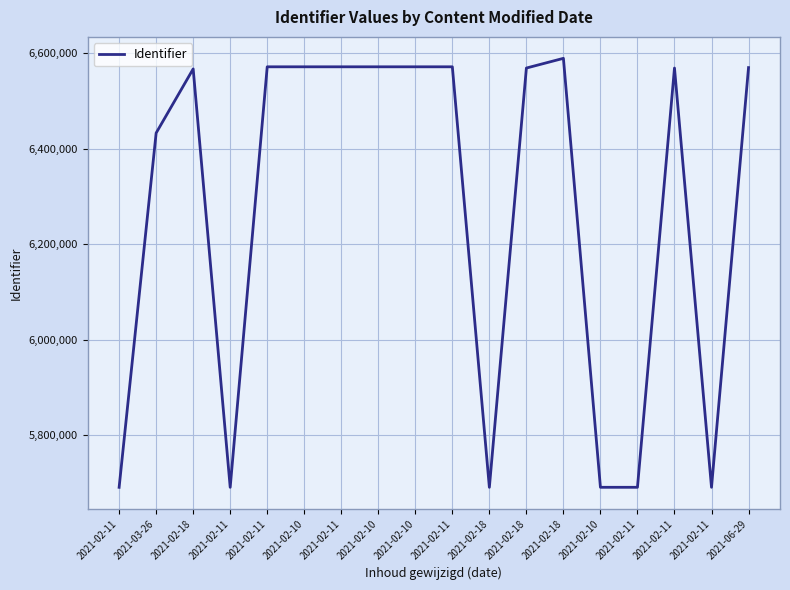

Is this an area chart (filled region under the line)?

No